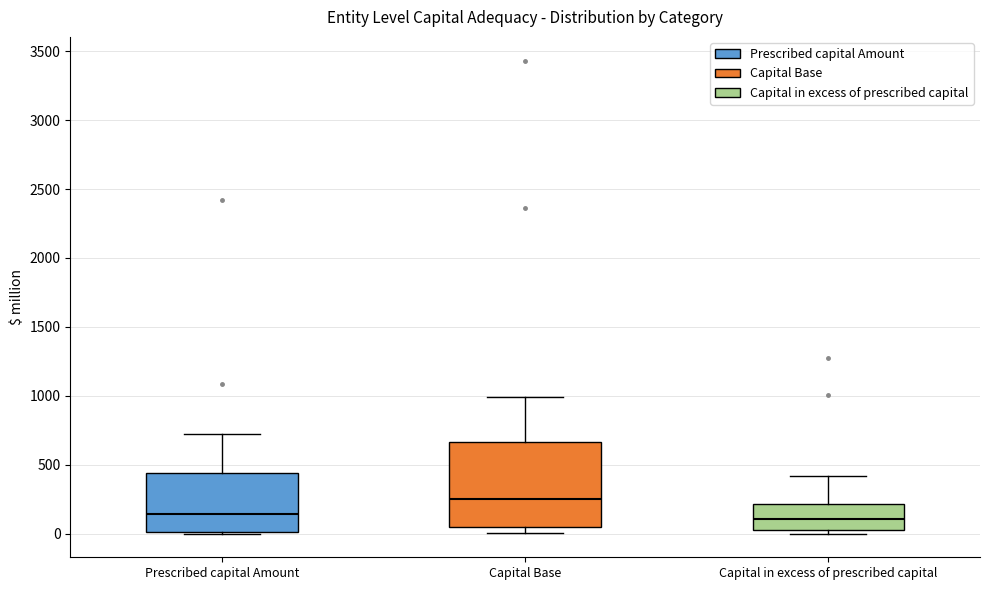

Reading left to right, transcribe this box plot: for each box, give where its median line is, the range the box spans, and where its two whiskers end, as read against the y-axis. The values are not printed on the chart, so give them approximately, as read against the axis.

Prescribed capital Amount: median 150, box 0 to 450, whiskers 0 to 700
Capital Base: median 250, box 50 to 650, whiskers 0 to 1000
Capital in excess of prescribed capital: median 100, box 50 to 200, whiskers 0 to 400